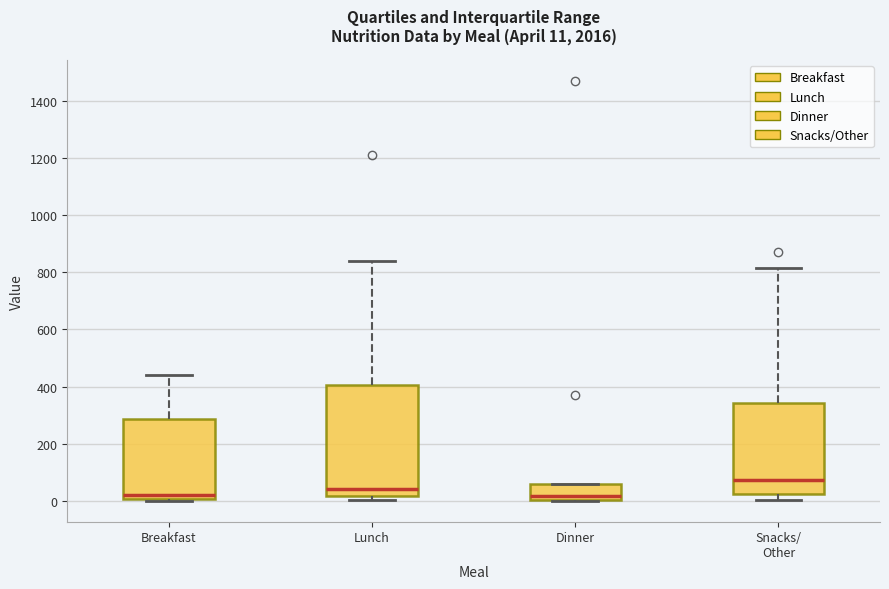

Which box is the tallest, from its lower edge to its upper edge?

Lunch